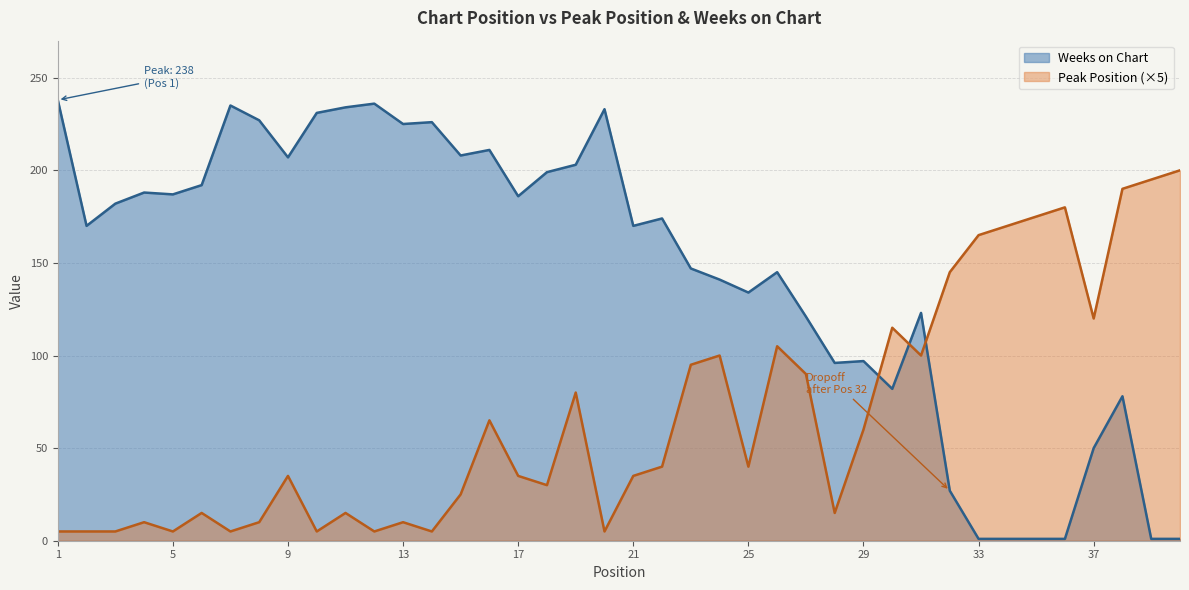

What is the spread (max minus min) of values at 18?

169